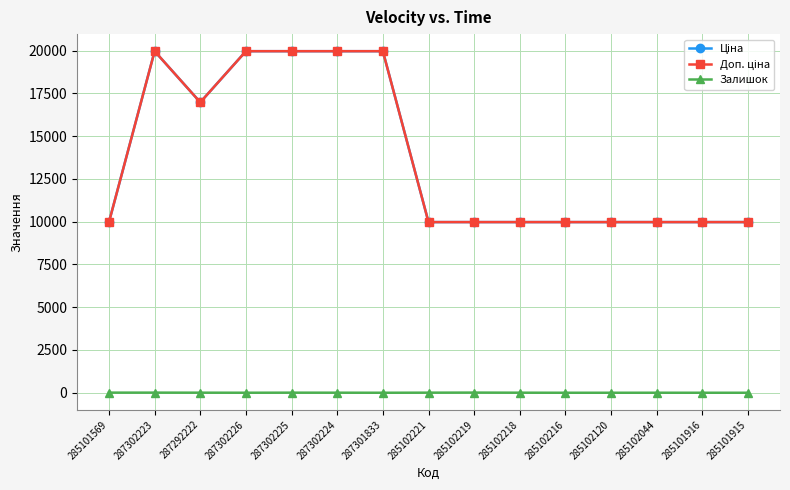

True or false: Доп. ціна has a value of 4211.3 at 287302225.

False